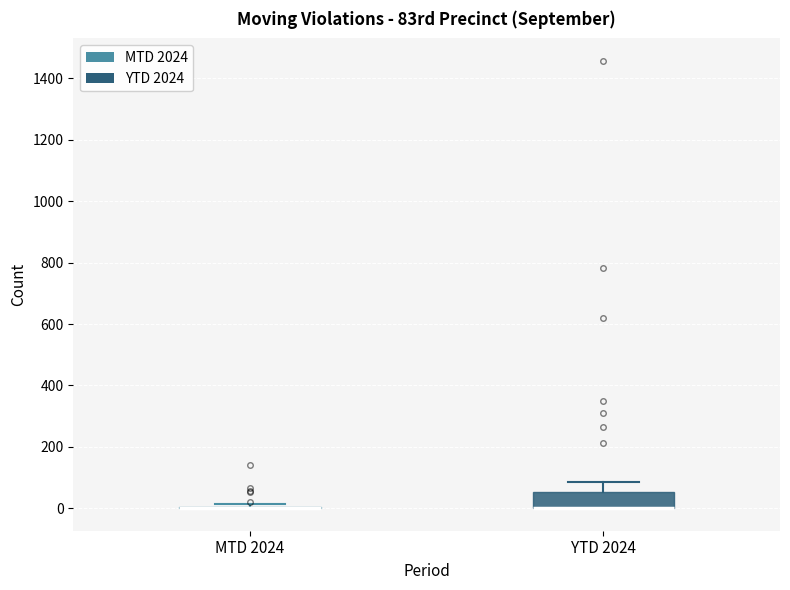

Reading left to right, read every box against the y-axis: the position of its median line, the range the box covers, and the ends of its whiskers. The values are not printed on the chart, so give them approximately, as read against the axis.

MTD 2024: box collapsed to a line at 0, whiskers 0 to 20
YTD 2024: median 0 (drawn on the box's lower edge), box 0 to 60, whiskers 0 to 80